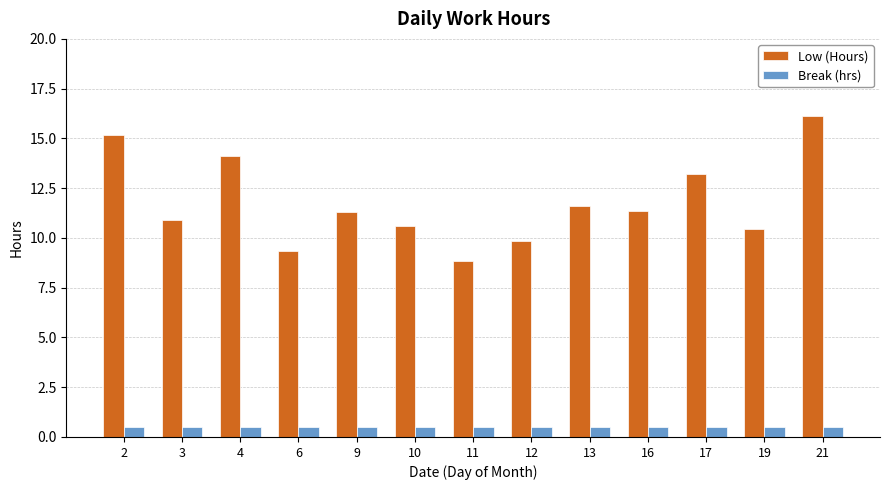

At 19, list the series in order from largest to smallest.

Low (Hours), Break (hrs)